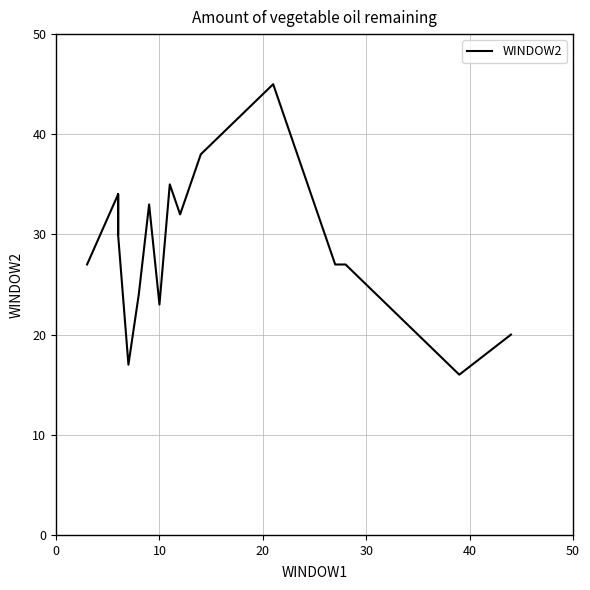

What is the average value?

29